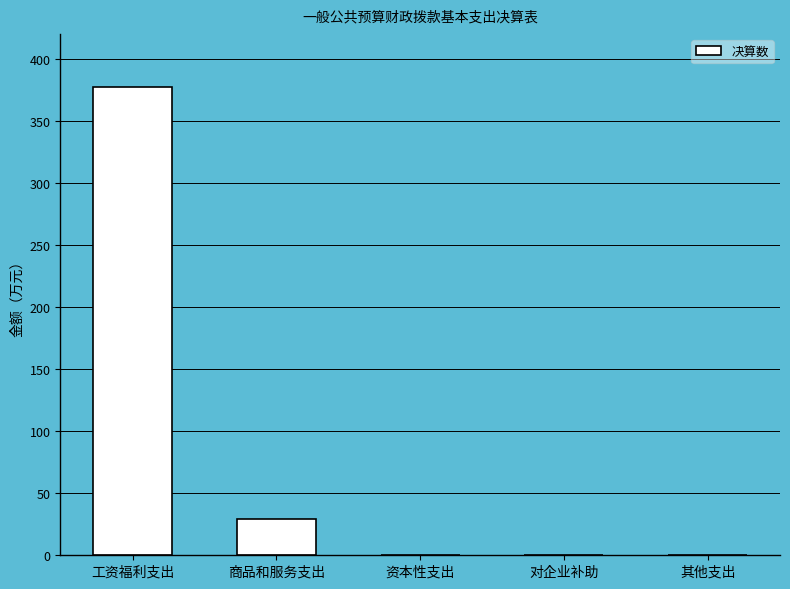

Does the chart contain stacked bars?

No